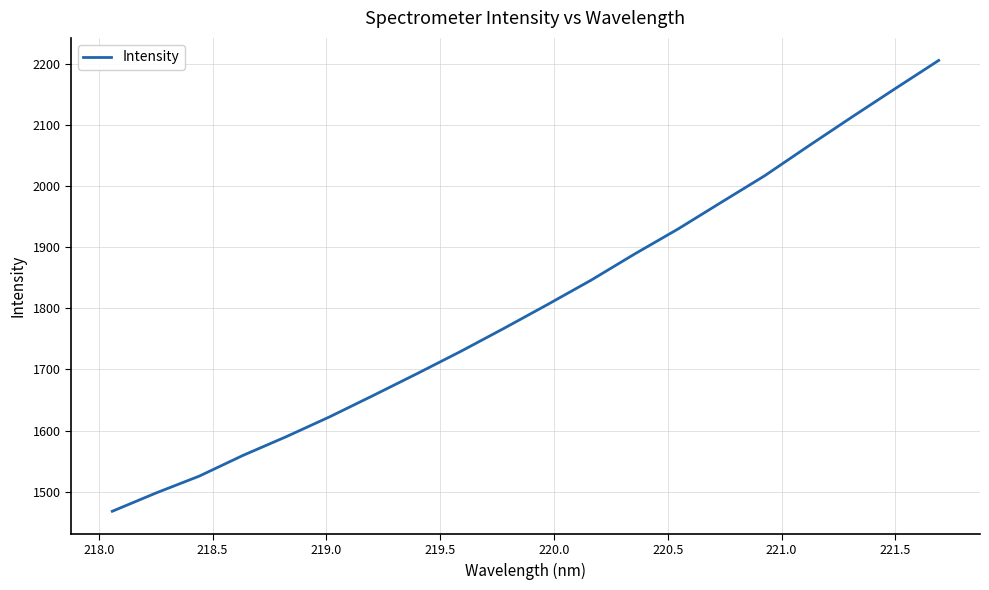

What is the minimum value shown in the chart?

1467.8